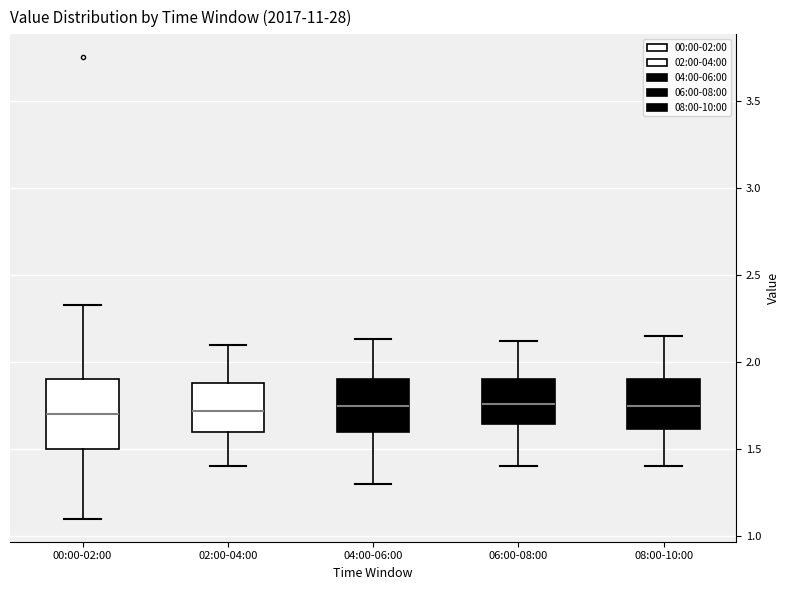

Where is the upper edge of the box for 08:00-10:00 on the y-axis? The values are not printed on the chart, so give them approximately, as read against the axis.

1.90